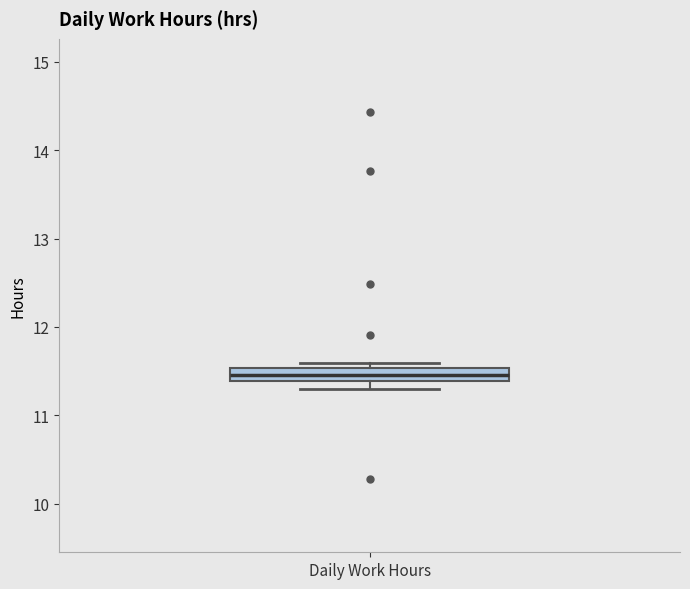

Where is the upper edge of the box for Daily Work Hours on the y-axis? The values are not printed on the chart, so give them approximately, as read against the axis.

11.5